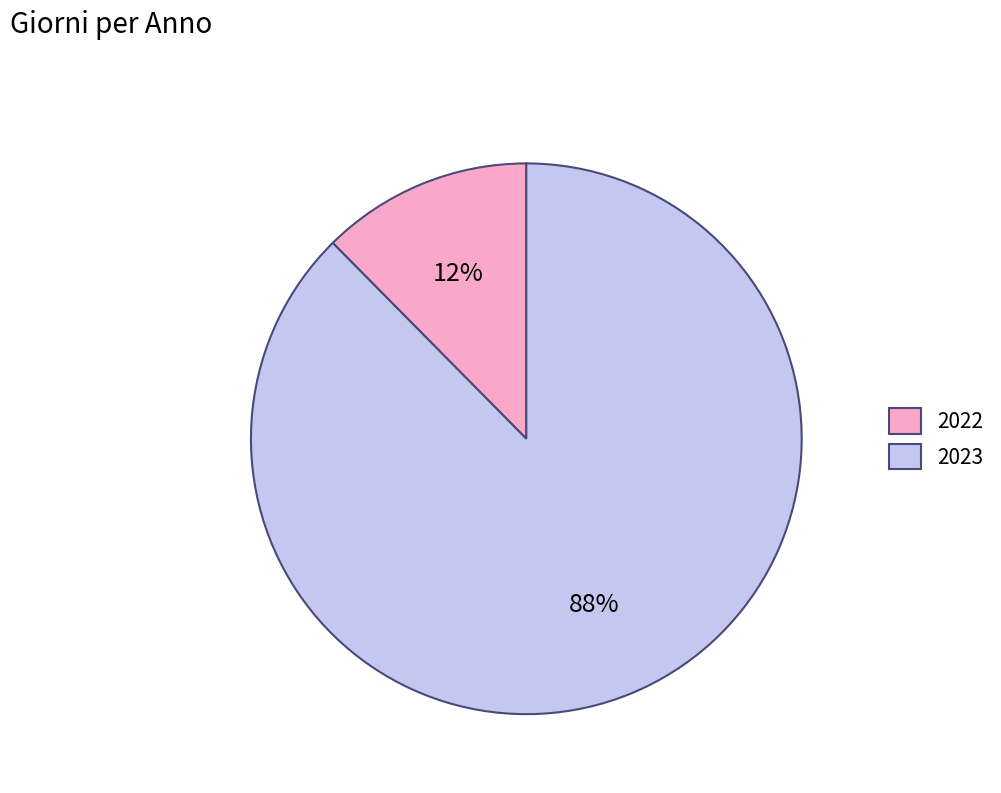

What percentage is the 2023 slice, to the nearest percent?

88%